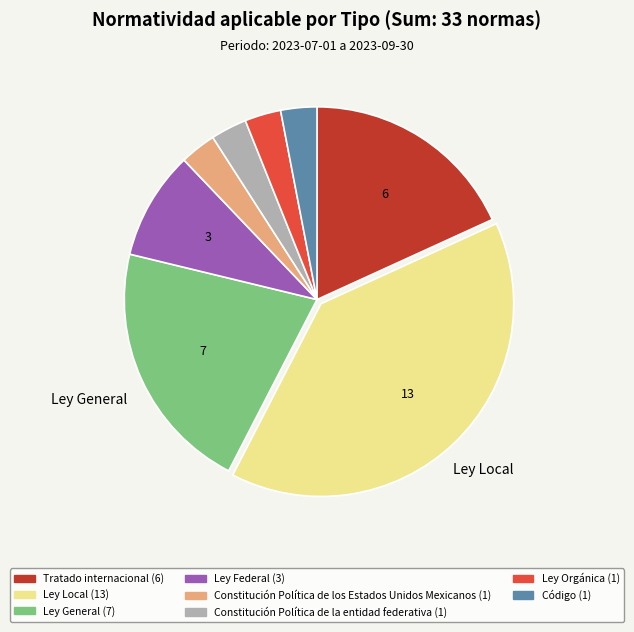

Does any single category account for the majority?

No